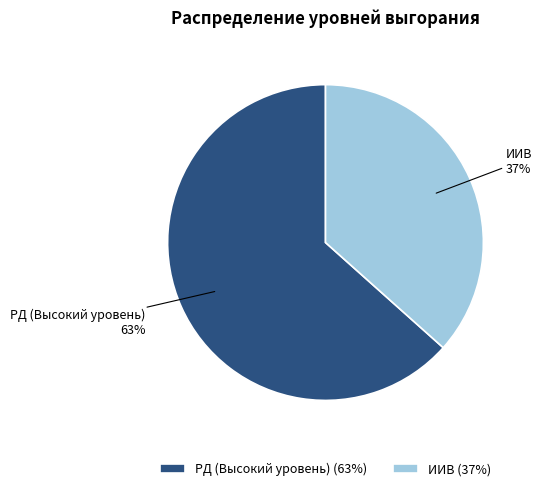

Between ИИВ and РД (Высокий уровень), which is larger?

РД (Высокий уровень)